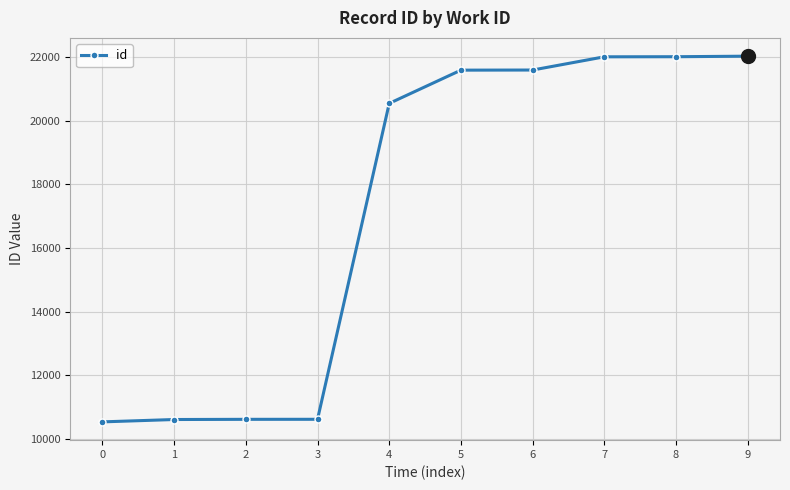

Approximately how many times larger is the value at 4 compared to 2?

1.9